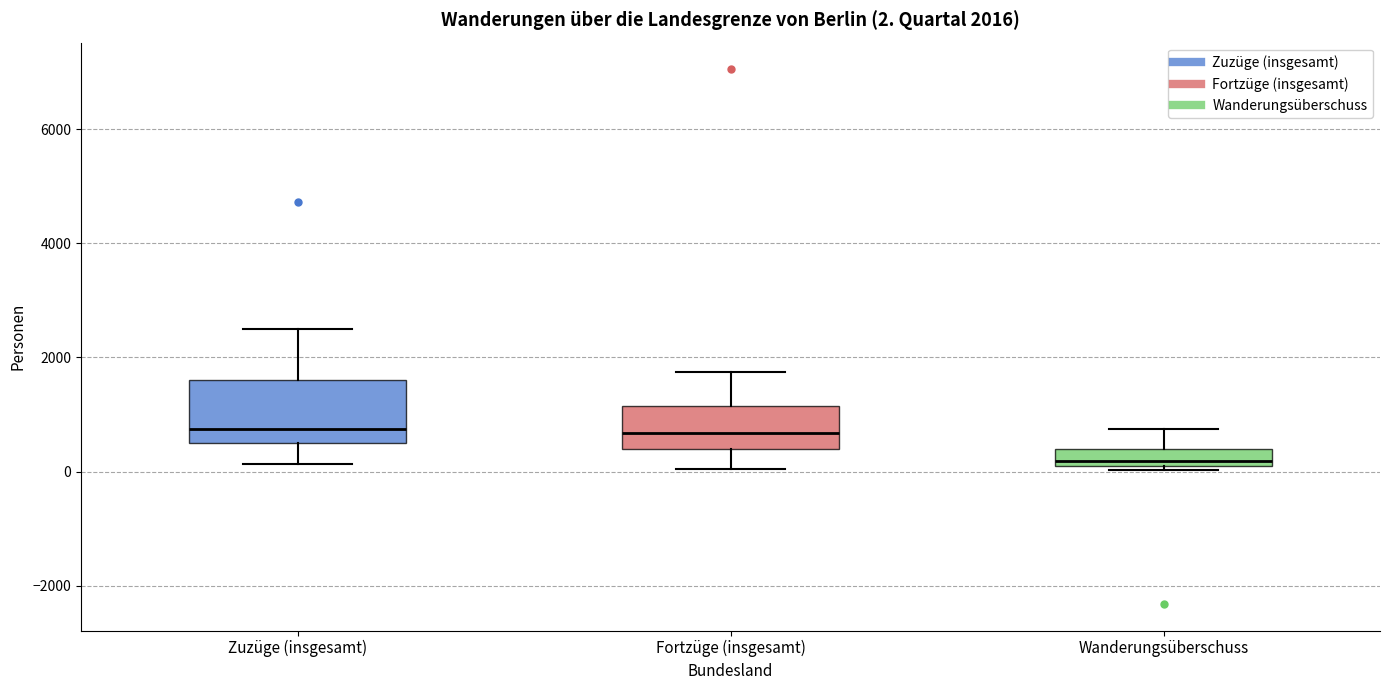

Which box is the tallest, from its lower edge to its upper edge?

Zuzüge (insgesamt)